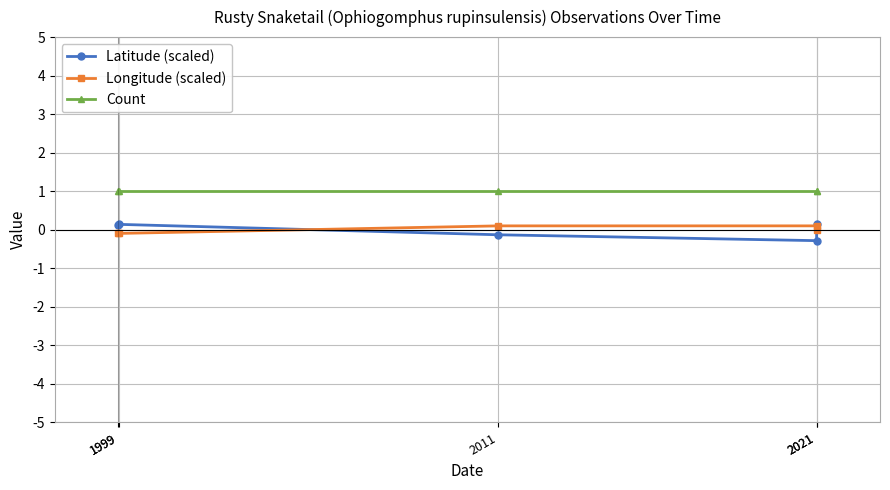

At which category is the sum across all series the highest?

2021